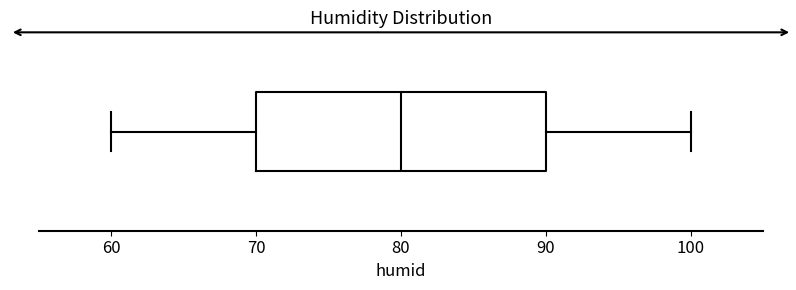

Transcribe this box plot: give where the median line is, the range the box spans, and where the two whiskers end, as read against the x-axis. The values are not printed on the chart, so give them approximately, as read against the axis.

median 80, box 70 to 90, whiskers 60 to 100